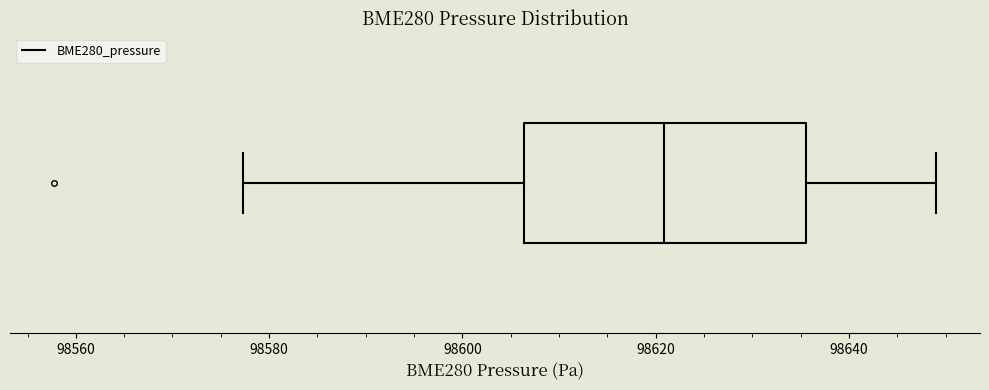

Transcribe this box plot: give where the median line is, the range the box spans, and where the two whiskers end, as read against the x-axis. The values are not printed on the chart, so give them approximately, as read against the axis.

median 98620, box 98606 to 98636, whiskers 98578 to 98650